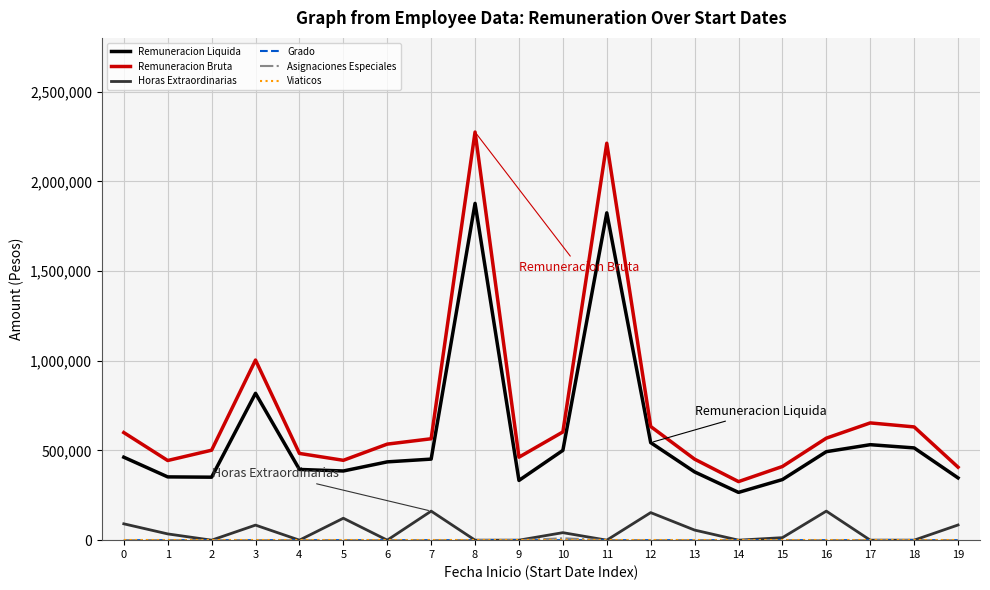

True or false: Remuneracion Liquida has a value of 360535 at 17.

False